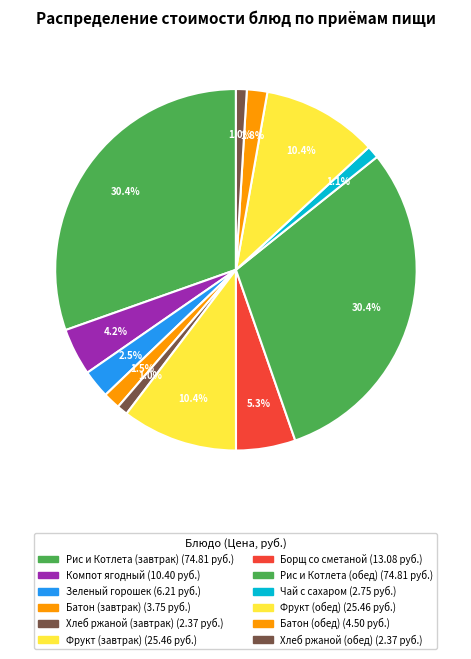

To the nearest percent, what is the difference between the largest and smallest slice percentages?

29%